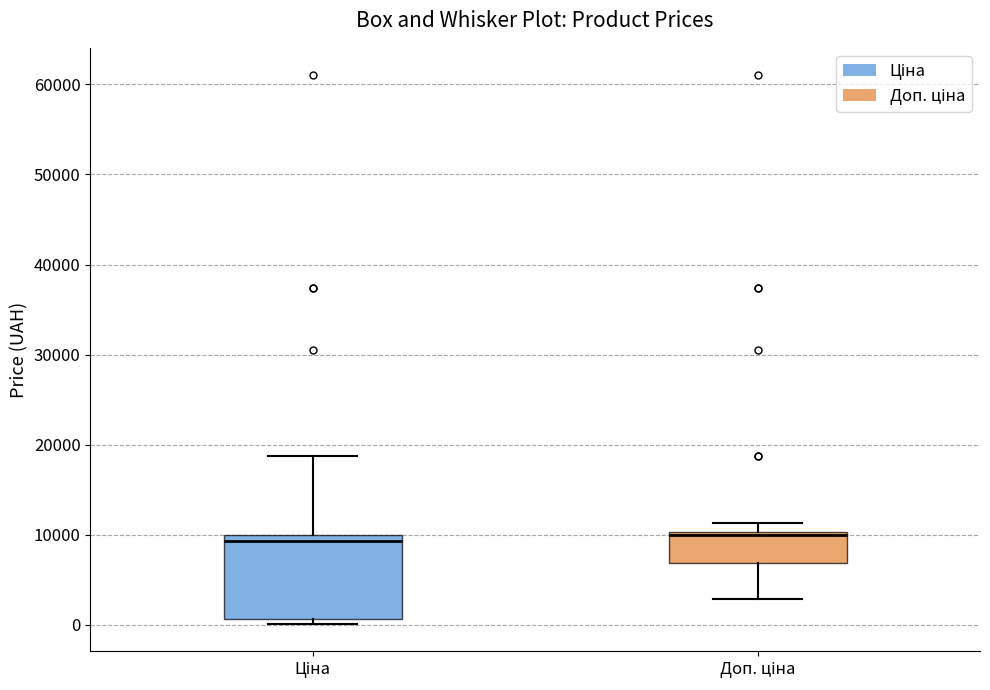

Which box is the tallest, from its lower edge to its upper edge?

Ціна